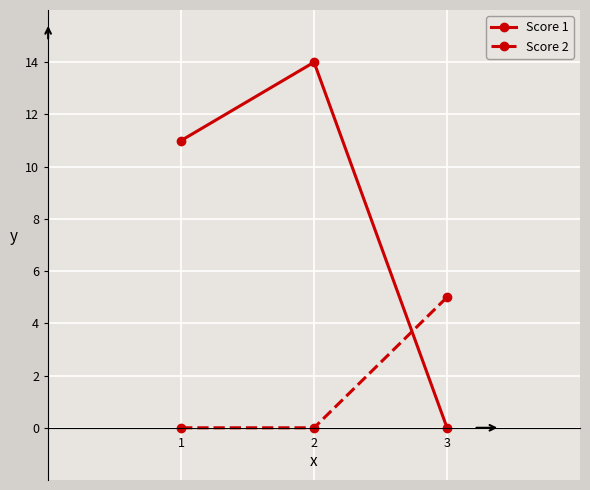

What is the difference between the highest and lowest values at 3?

5